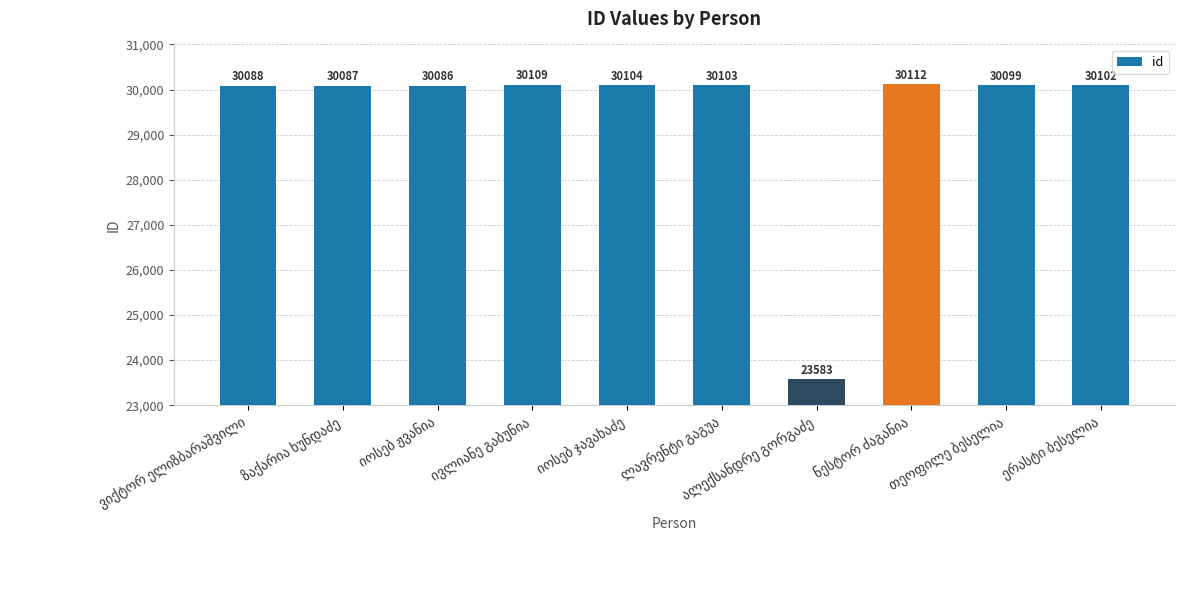

What is the average value?

29447